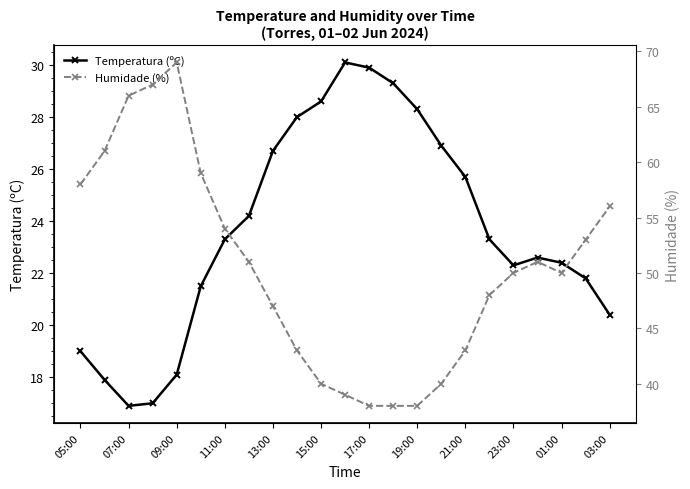

Does the chart display data point markers on the line(s)?

Yes